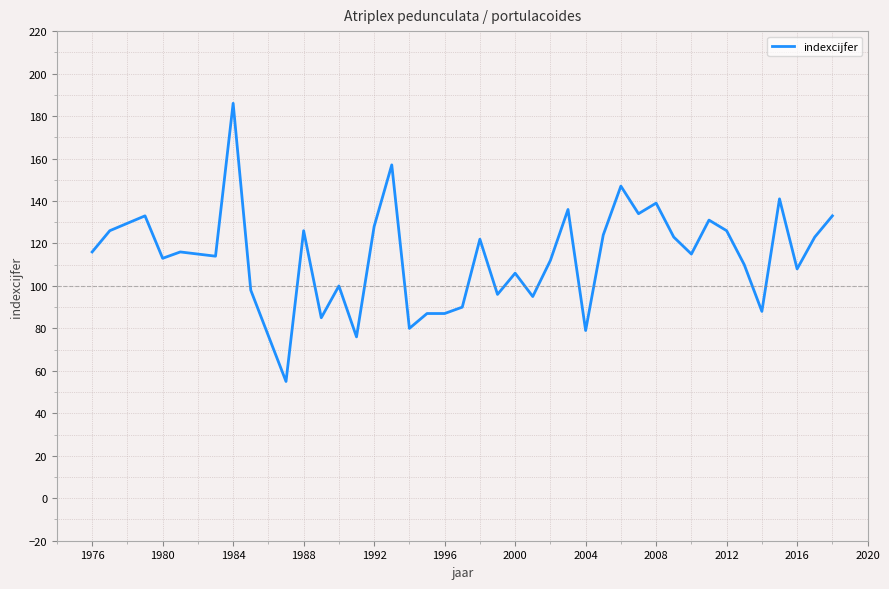

What is the maximum value shown in the chart?

186